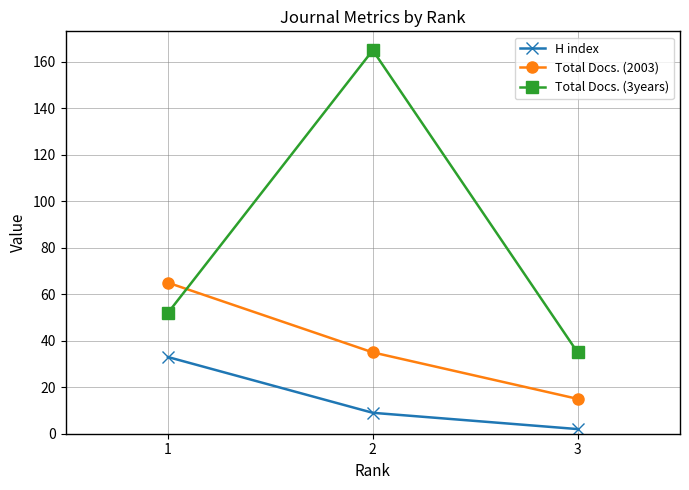

List the series in order of their overall mean, highest first.

Total Docs. (3years), Total Docs. (2003), H index